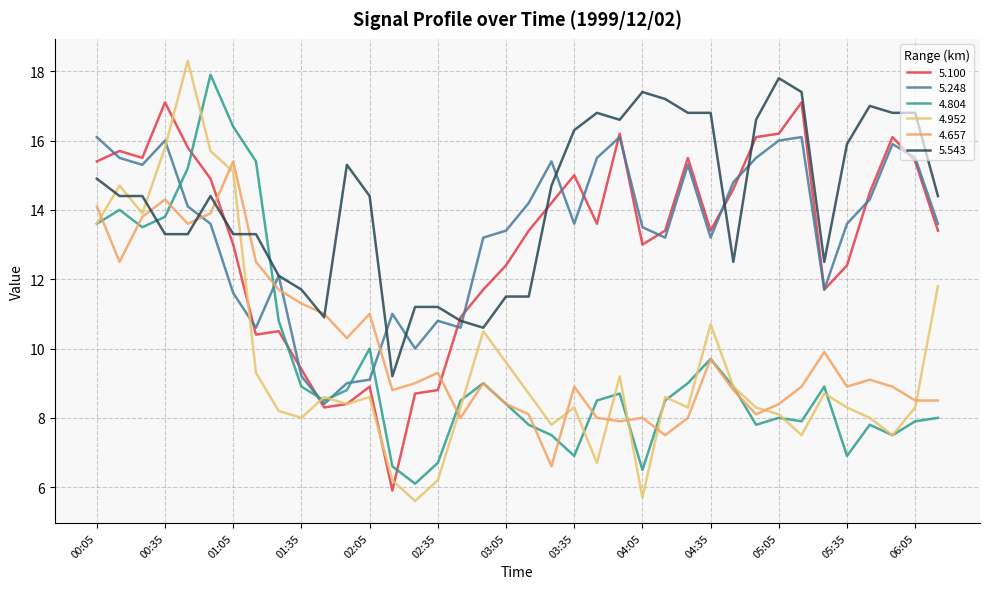

Does the chart have visible grid lines?

Yes